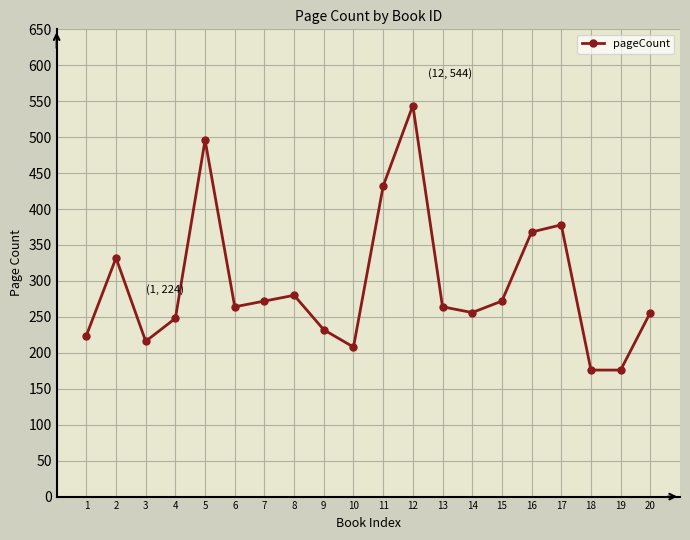

How many points are higher than both their immediate neighbors (excluding endpoints)?

5